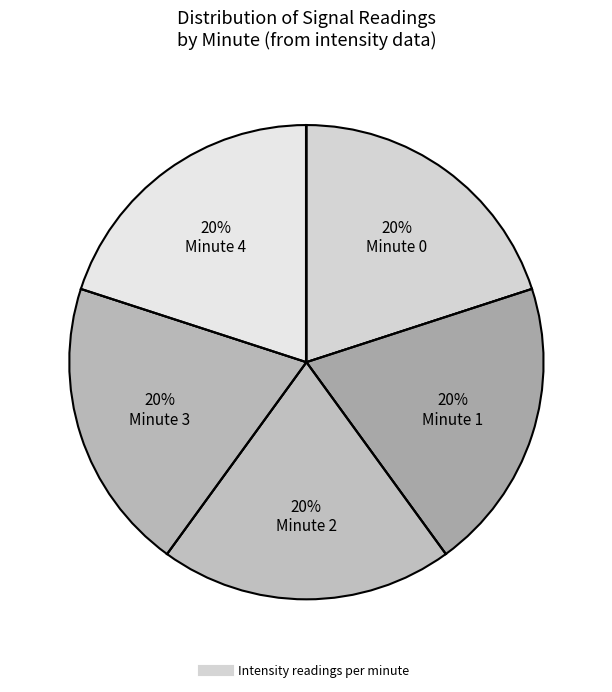

How many segments does this pie chart have?

5